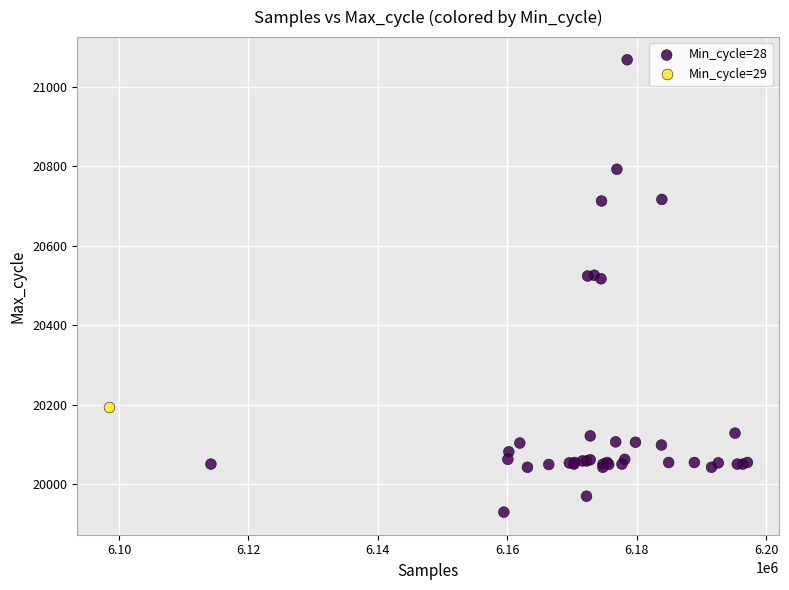

What are all the series names shown in the legend?

Min_cycle=28, Min_cycle=29